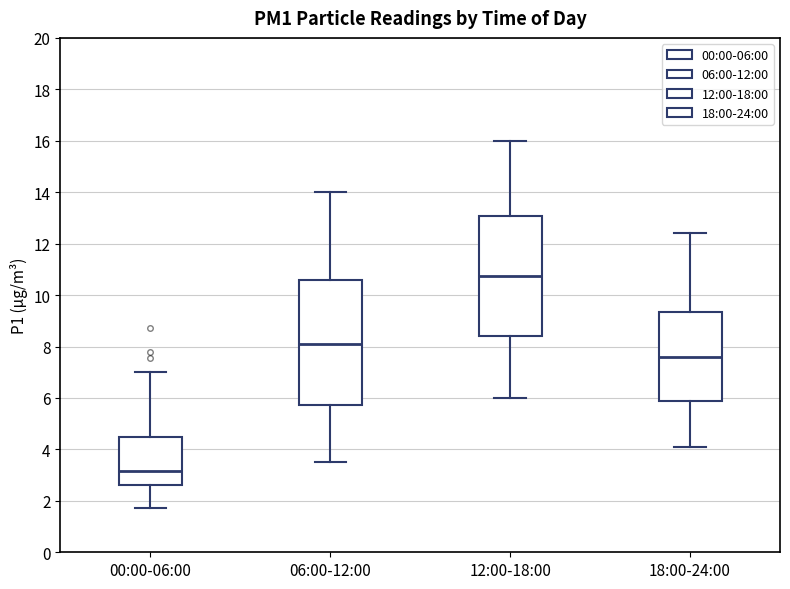

Which box's median line is the highest?

12:00-18:00